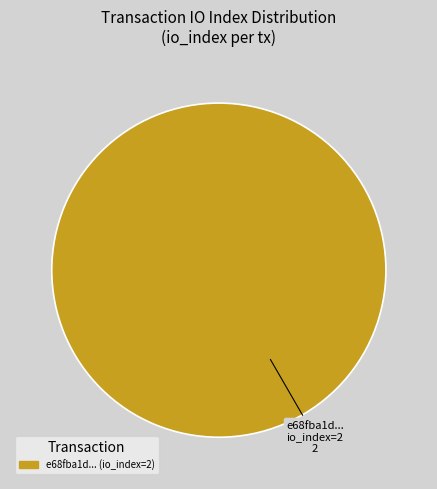

Is there a majority slice in this chart?

Yes